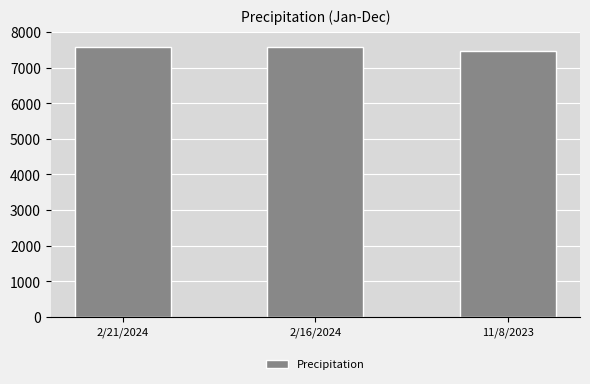

What is the smallest value displayed?

7459